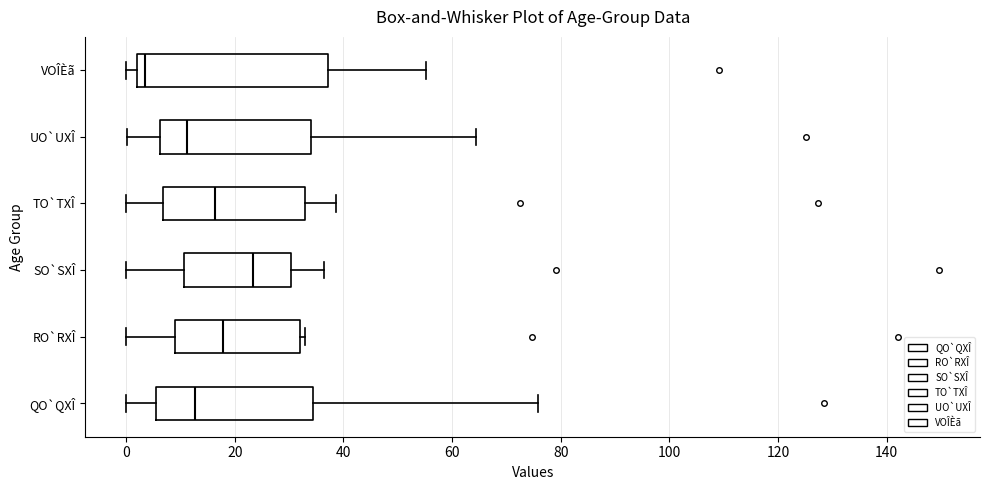

Comparing the boxes themselves (not the whiskers), which one is the widest?

VOÎÈã